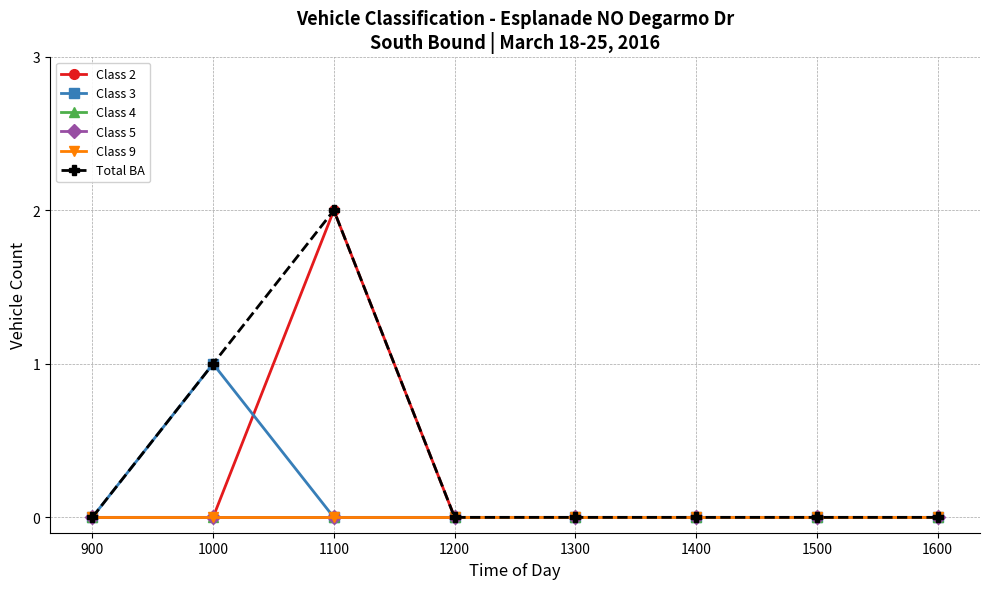

The value of Class 4 at 1200 is 0. True or false?

True